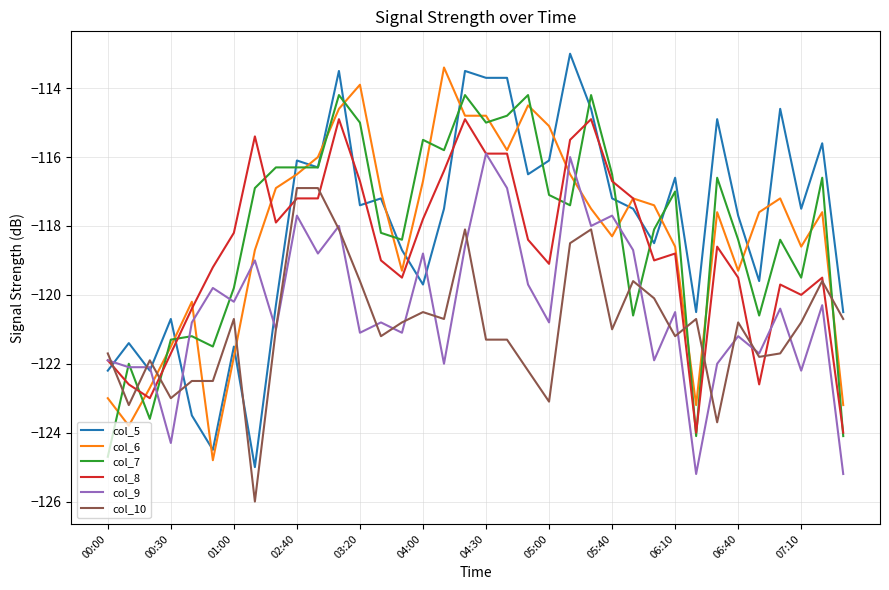

True or false: col_6 and col_5 cross at least once.

True